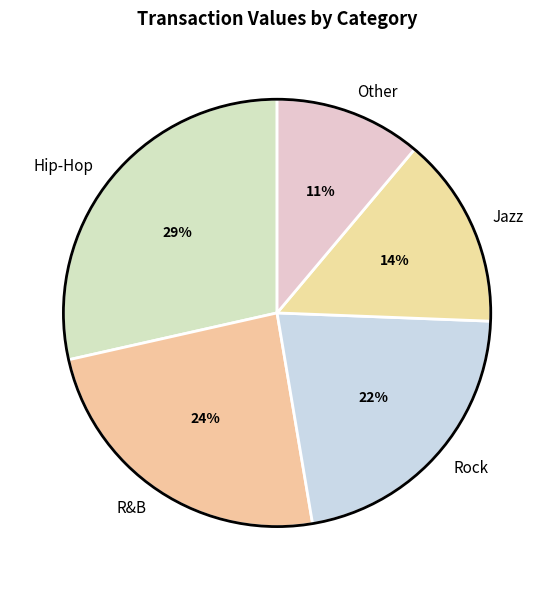

Do R&B and Other together represent more than half of the pie?

No